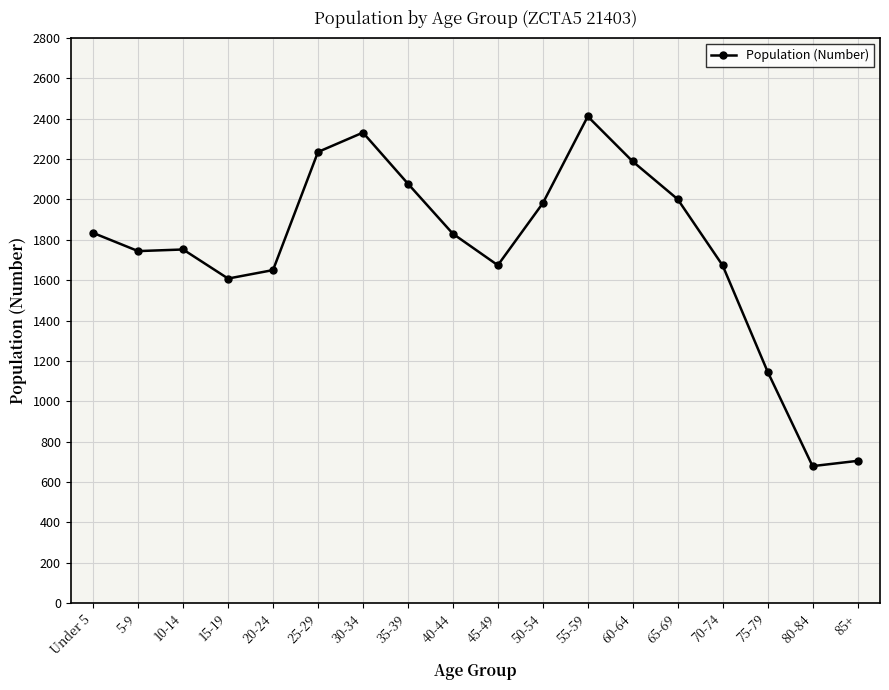

What is the label of the 16th point from the left?

75-79